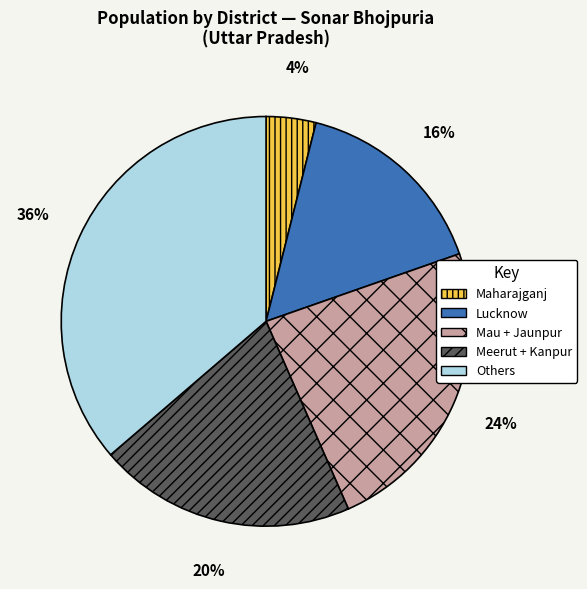

Do Lucknow and Others together represent more than half of the pie?

Yes